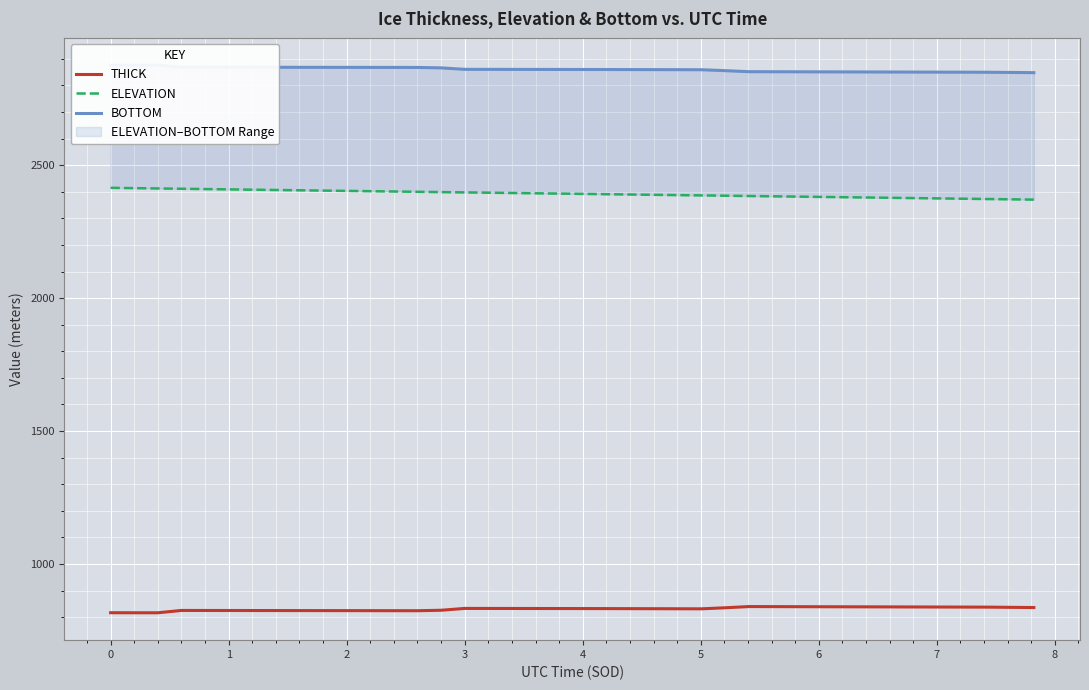

What is the maximum value for THICK?

839.8